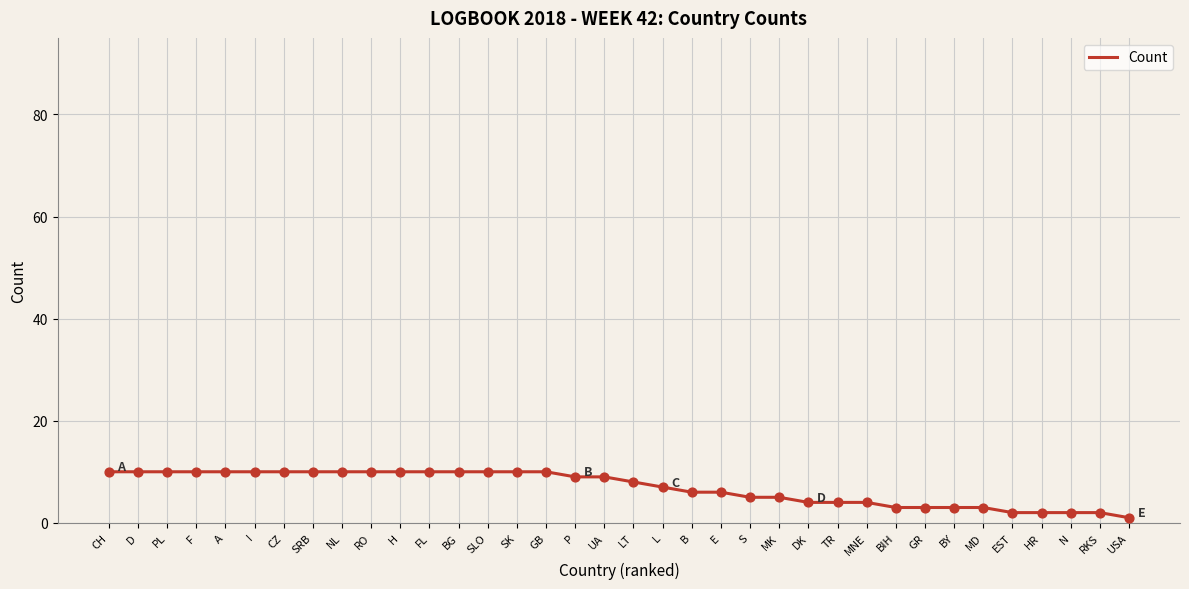

Approximately how many times larger is the value at P compared to FL?

0.9